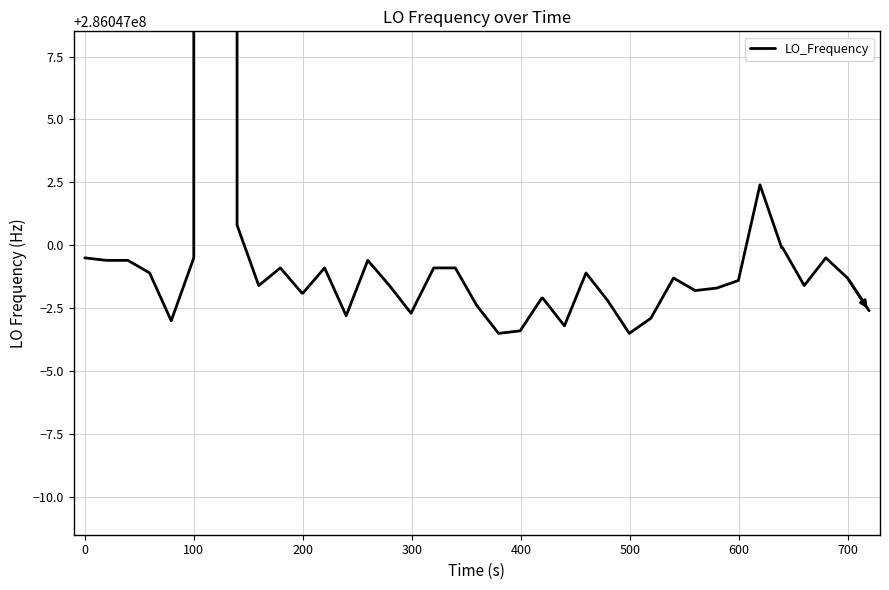

How many values are below 286046998?

13